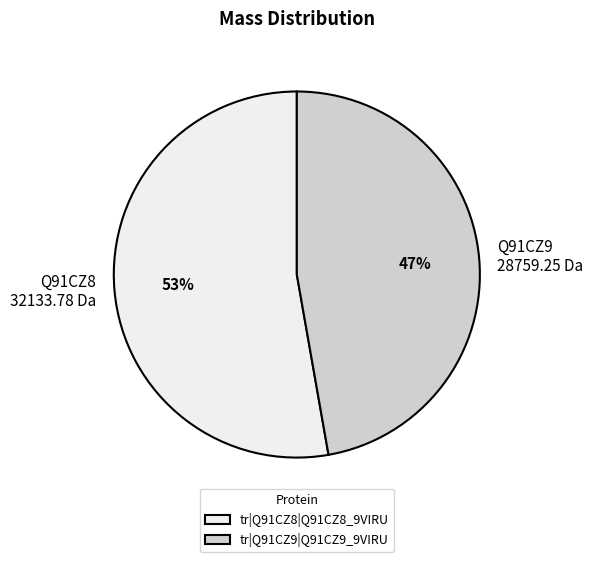

Which slice represents more than half of the pie?

tr|Q91CZ8|Q91CZ8_9VIRU